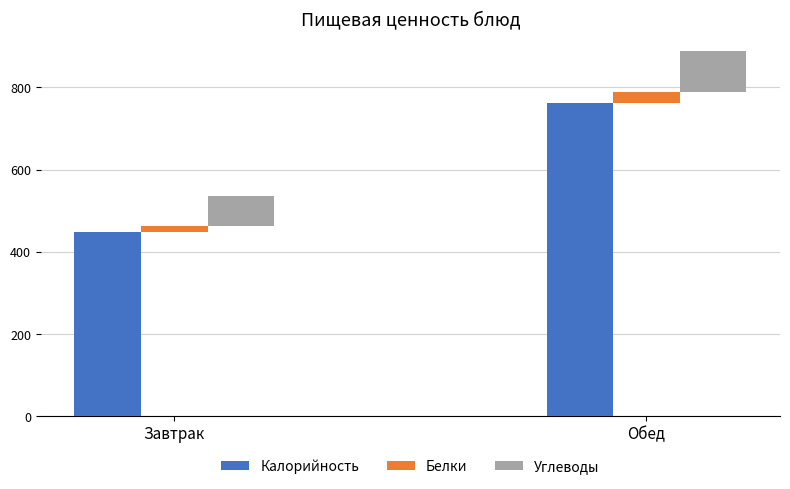

How many data points does each series have?

2